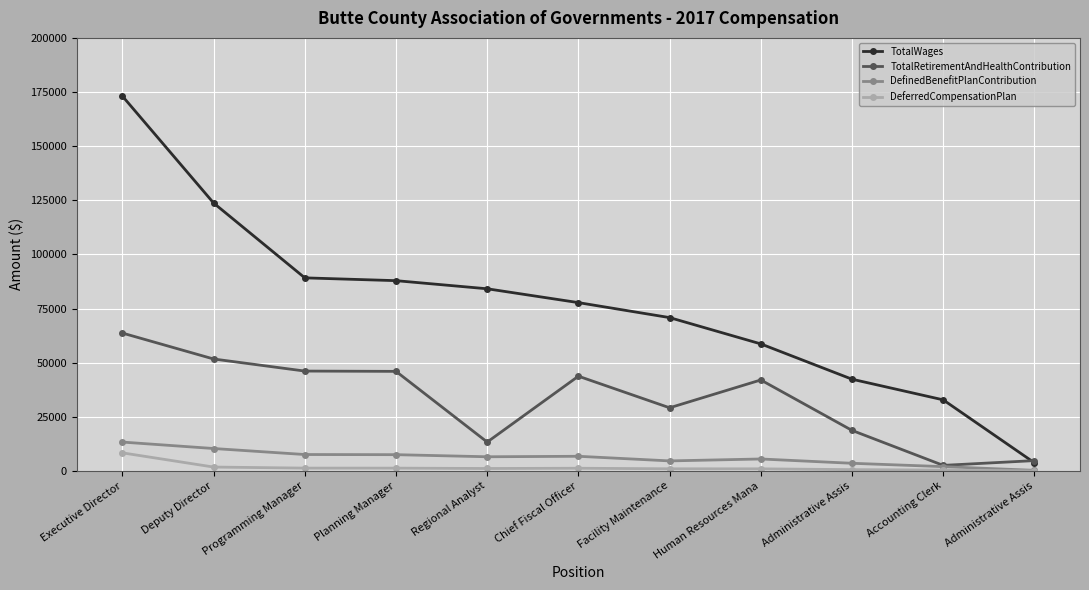

How many data points in TotalRetirementAndHealthContribution are less than 42029?

5